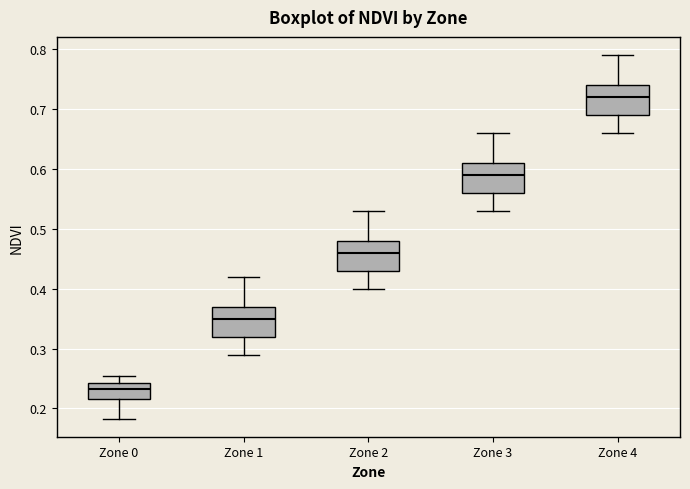

Reading left to right, read every box against the y-axis: the position of its median line, the range the box covers, and the ends of its whiskers. The values are not printed on the chart, so give them approximately, as read against the axis.

Zone 0: median 0.23, box 0.22 to 0.24, whiskers 0.18 to 0.25
Zone 1: median 0.35, box 0.32 to 0.37, whiskers 0.29 to 0.42
Zone 2: median 0.46, box 0.43 to 0.48, whiskers 0.40 to 0.53
Zone 3: median 0.59, box 0.56 to 0.61, whiskers 0.53 to 0.66
Zone 4: median 0.72, box 0.69 to 0.74, whiskers 0.66 to 0.79